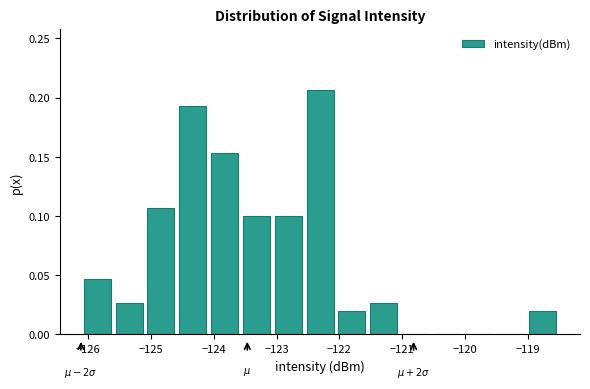

Which range on the x-axis has the tallest bar?

-122.6 to -122.1